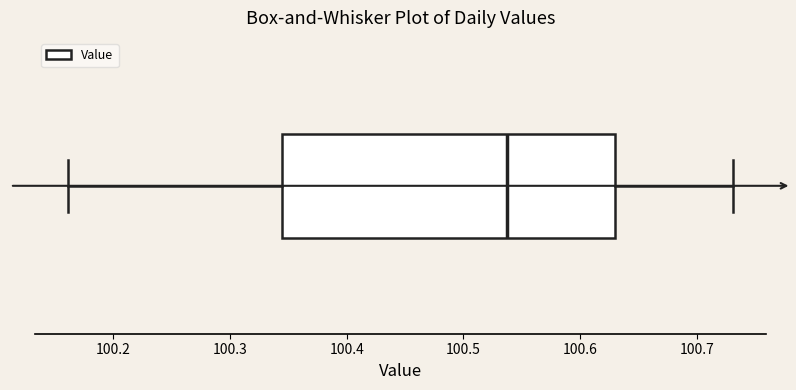

Transcribe this box plot: give where the median line is, the range the box spans, and where the two whiskers end, as read against the x-axis. The values are not printed on the chart, so give them approximately, as read against the axis.

median 100.54, box 100.34 to 100.63, whiskers 100.16 to 100.73